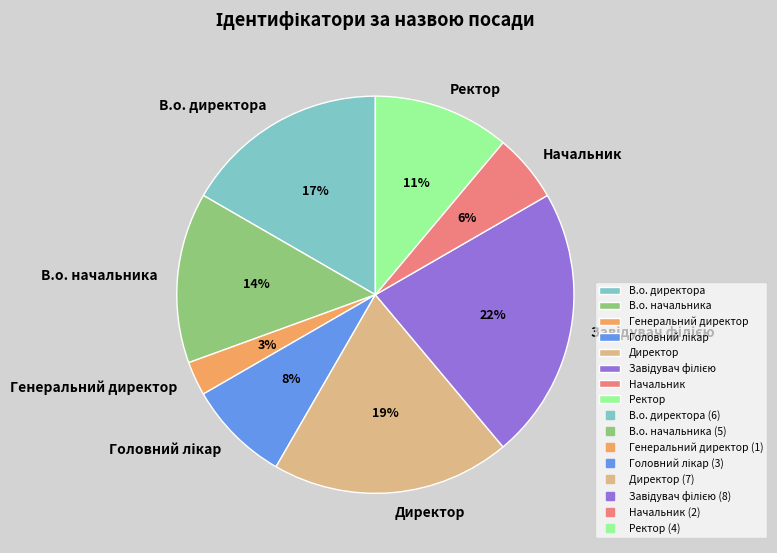

Is it true that В.о. директора is 17% of the pie?

True